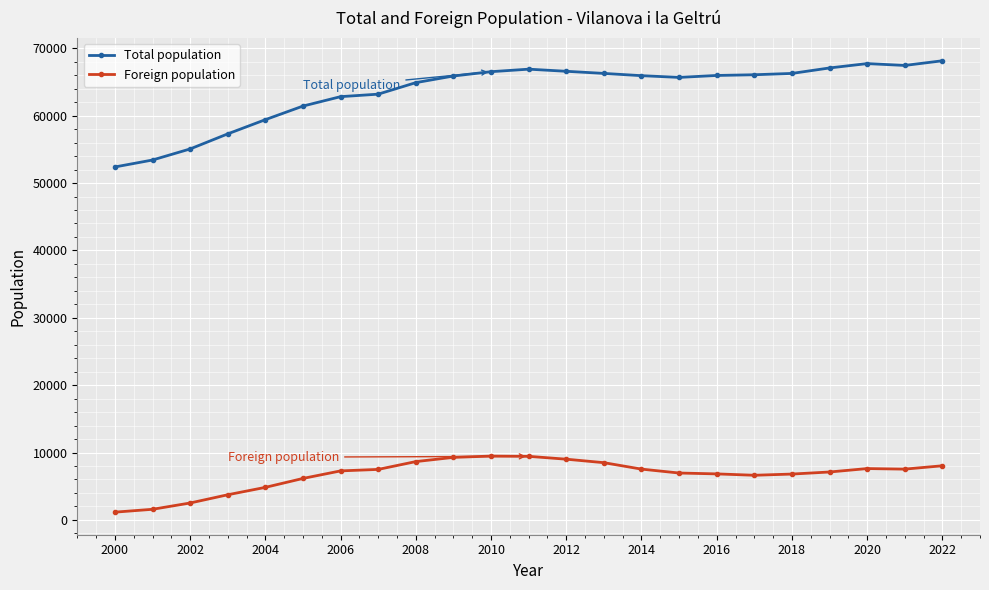

In Total population, how many points are lower than both neighbors (excluding endpoints)?

2